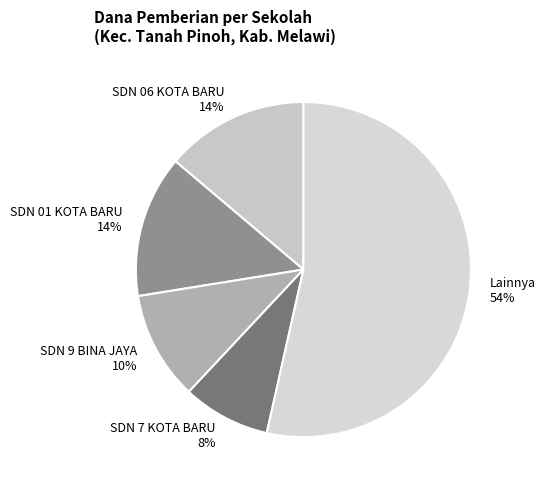

Do SDN 7 KOTA BARU and SDN 06 KOTA BARU together represent more than half of the pie?

No